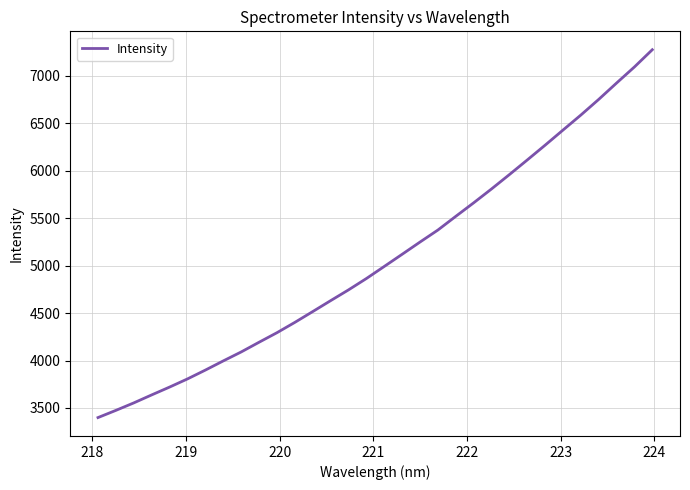

What is the maximum value shown in the chart?

7276.0